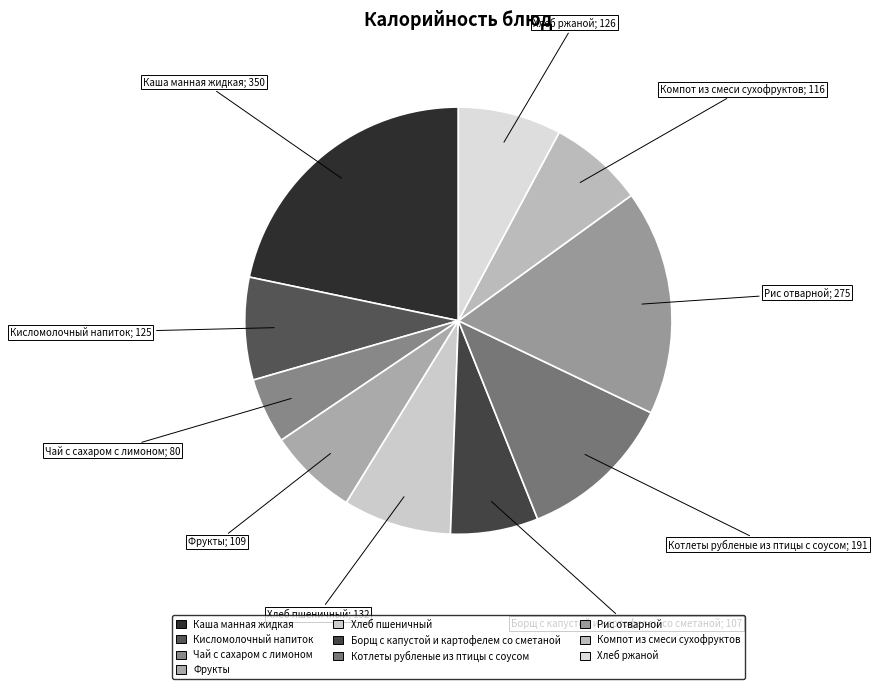

Which slice is the largest?

Каша манная жидкая